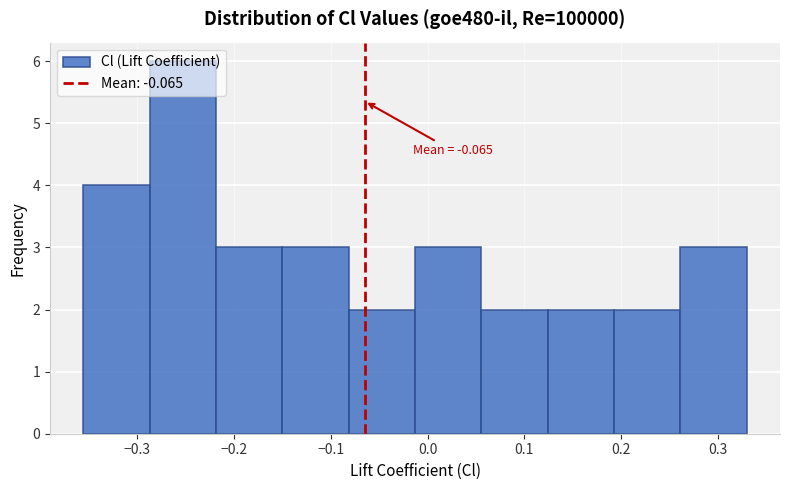

Over which range of the x-axis is the bar tallest?

-0.29 to -0.22